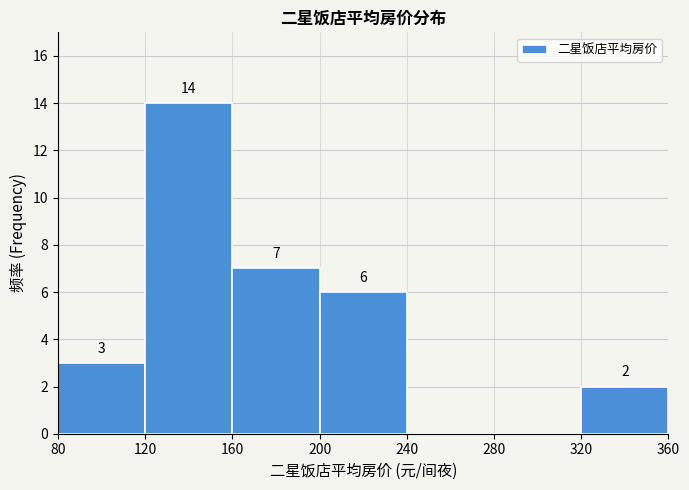

Over which range of the x-axis is the bar tallest?

120 to 160